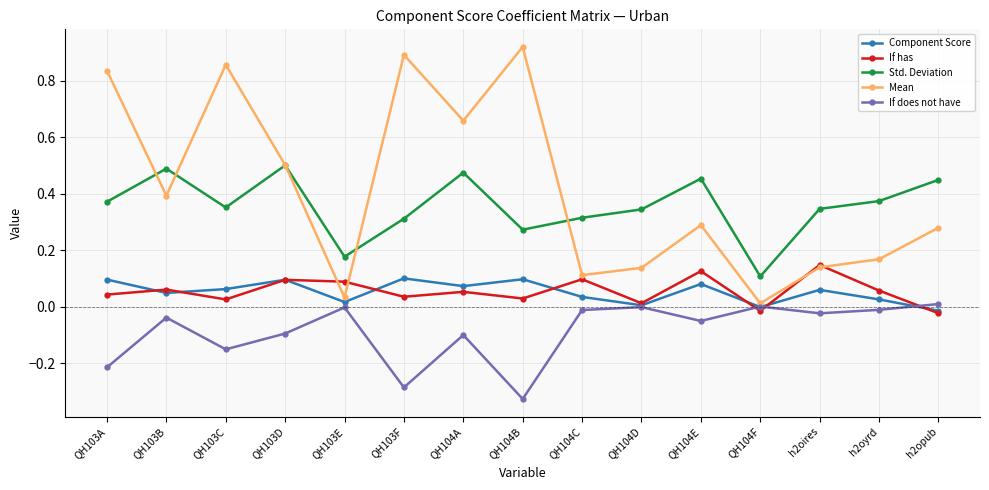

Which category has the lowest value across all series?

QH104B